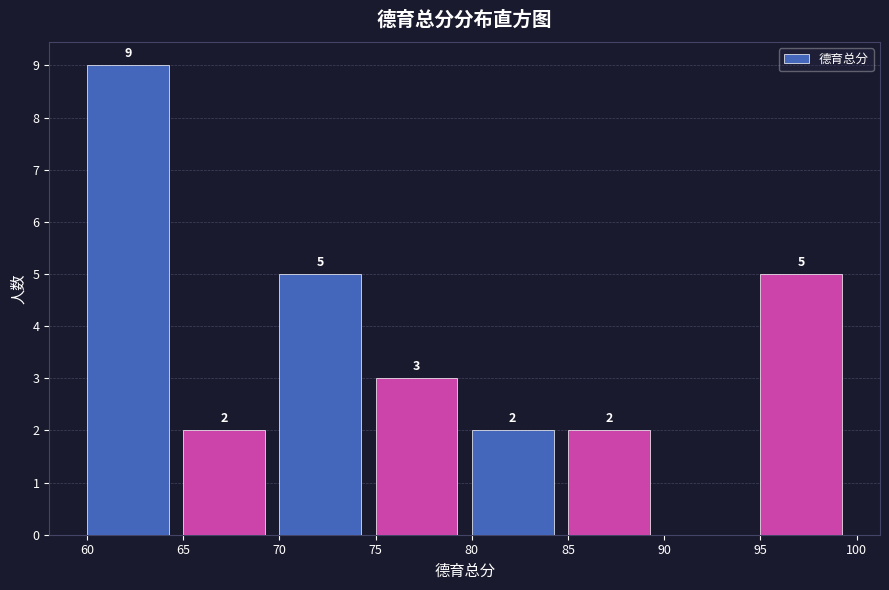

Over which range of the x-axis is the bar tallest?

60 to 65